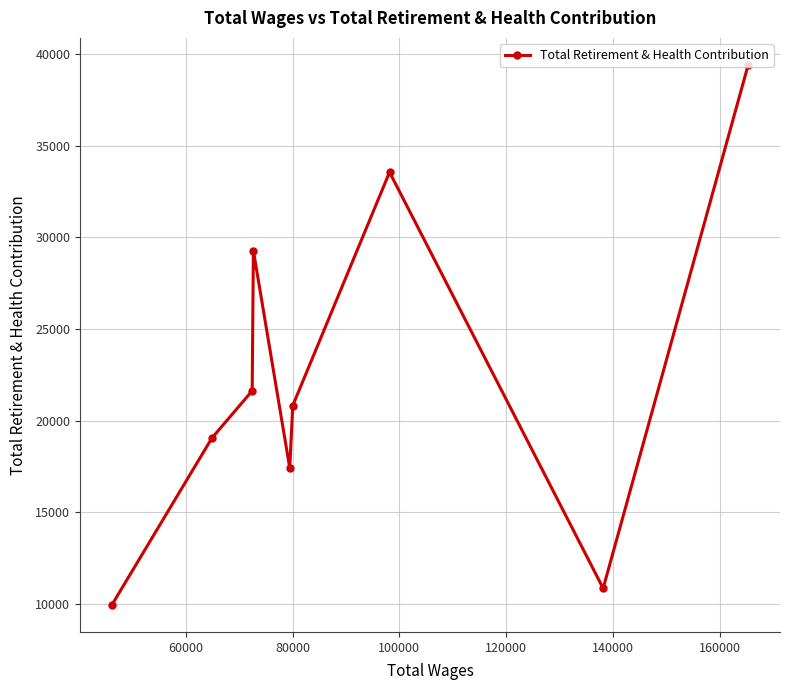

What is the maximum value shown in the chart?

39398